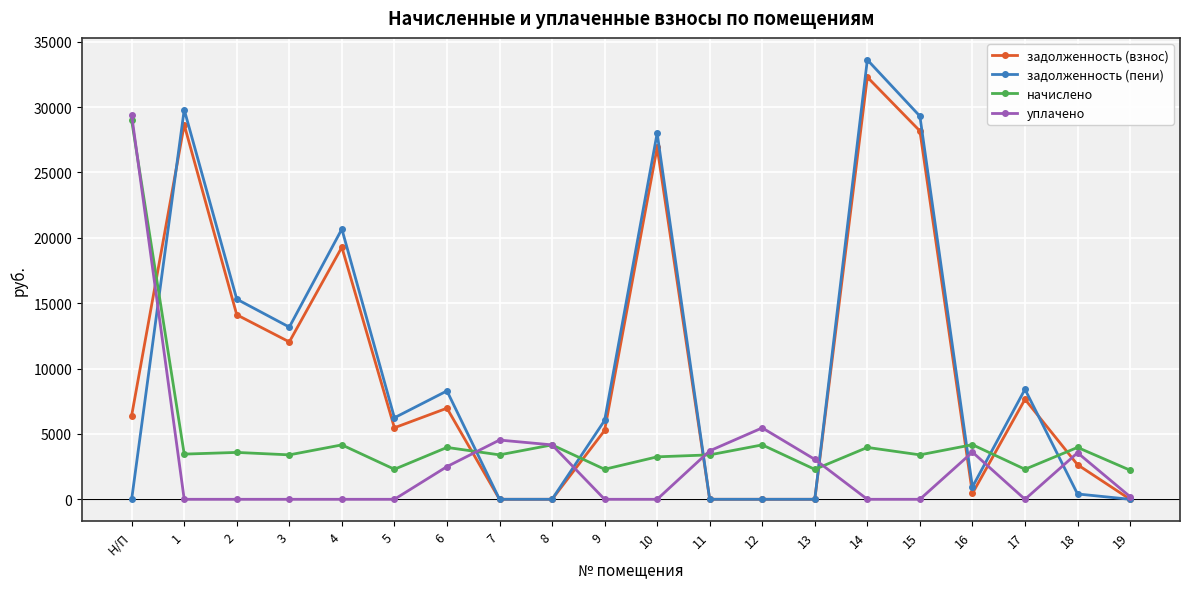

Between 1 and 17, which series saw the biggest shift?

задолженность (пени)